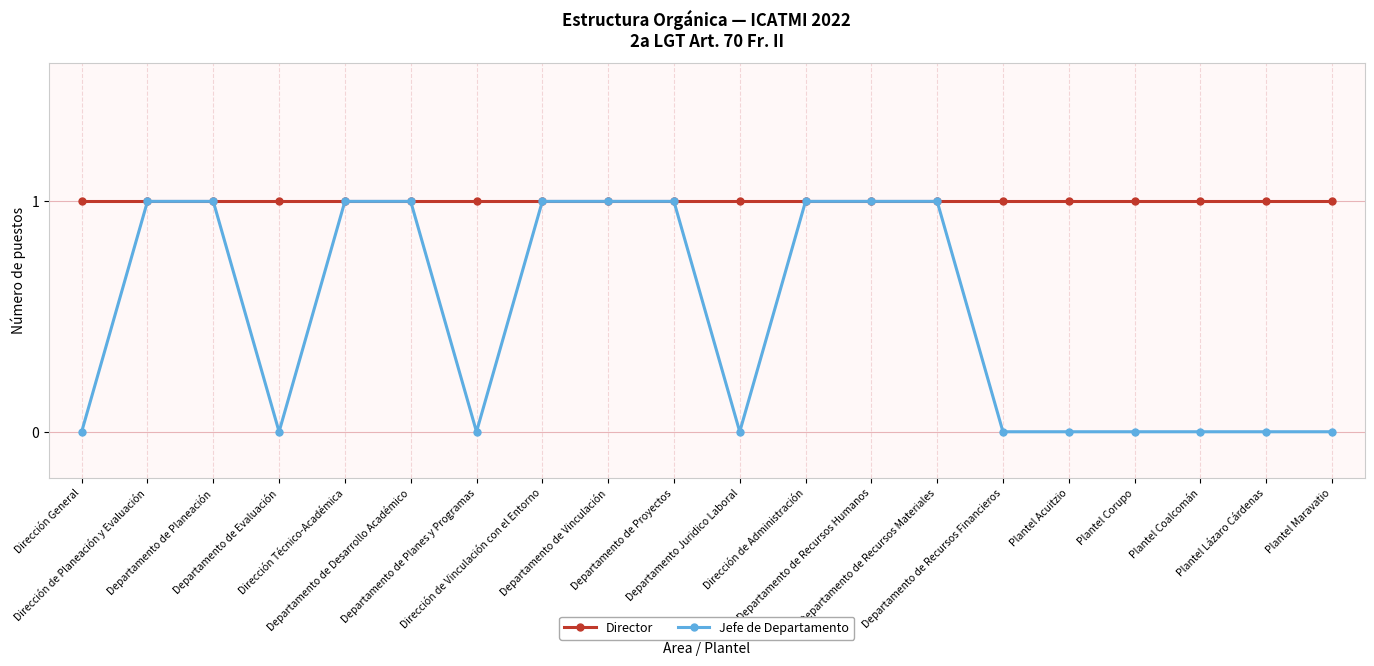

What are all the series names shown in the legend?

Director, Jefe de Departamento